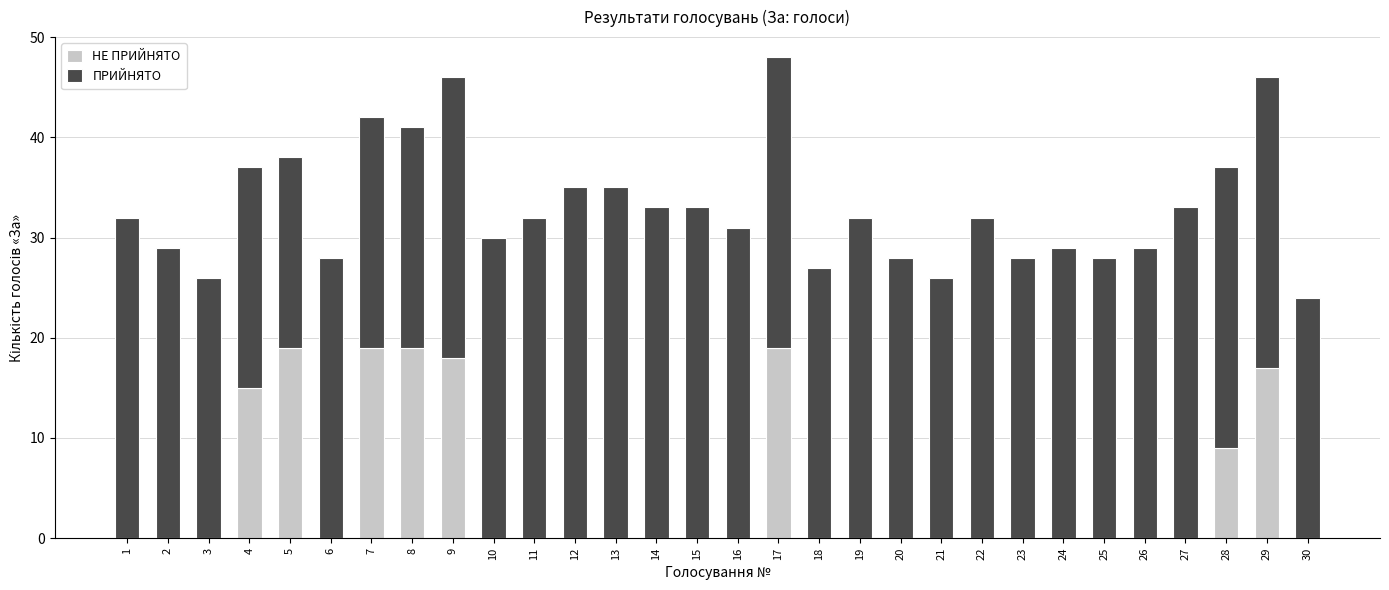

What are all the series names shown in the legend?

НЕ ПРИЙНЯТО, ПРИЙНЯТО